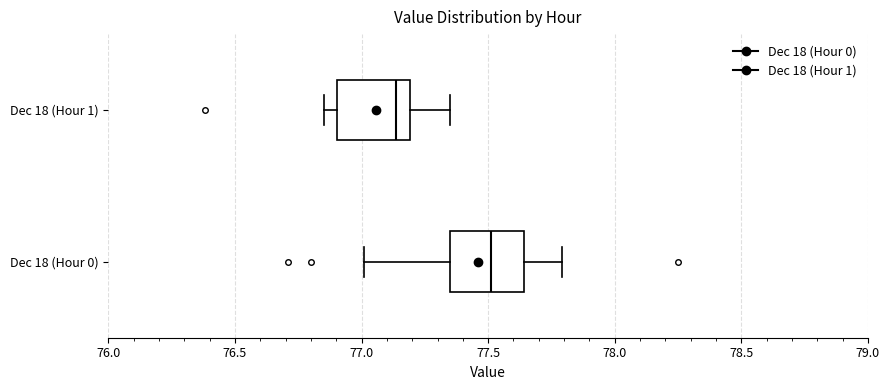

Reading bottom to top, transcribe this box plot: for each box, give where its median line is, the range the box spans, and where its two whiskers end, as read against the x-axis. The values are not printed on the chart, so give them approximately, as read against the axis.

Dec 18 (Hour 0): median 77.50, box 77.35 to 77.65, whiskers 77.00 to 77.80
Dec 18 (Hour 1): median 77.15, box 76.90 to 77.20, whiskers 76.85 to 77.35